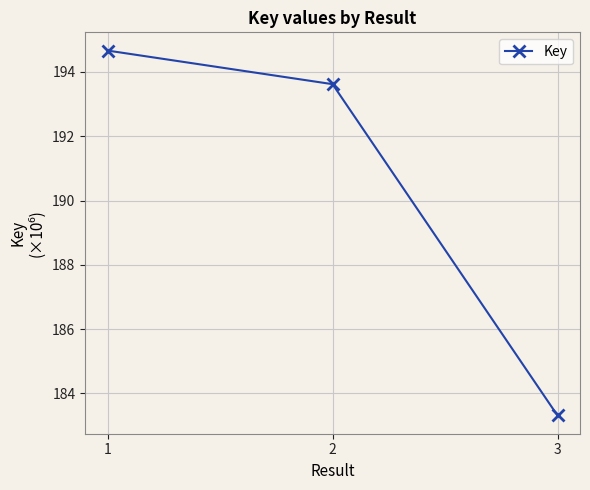

What is the greatest value displayed?

194.7